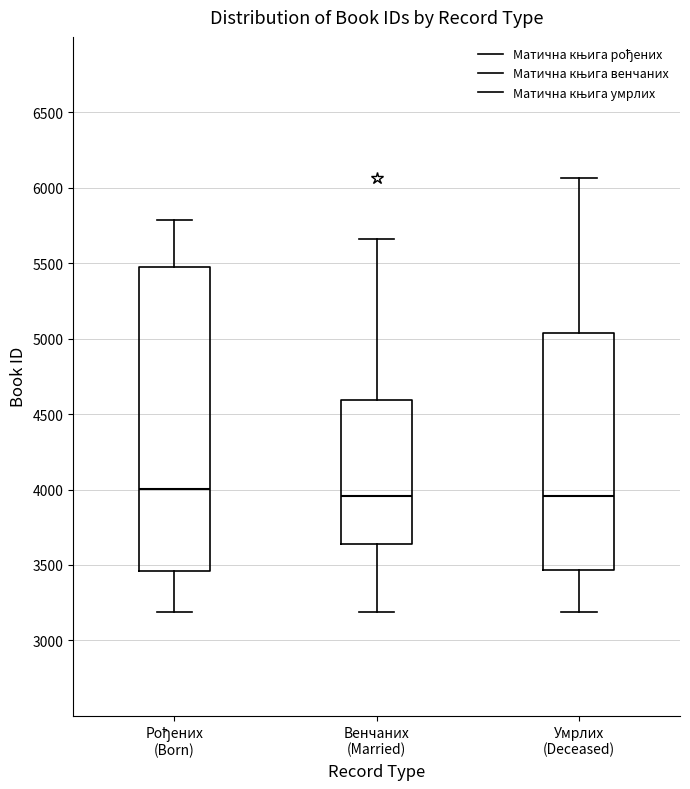

Reading left to right, read every box against the y-axis: the position of its median line, the range the box covers, and the ends of its whiskers. The values are not printed on the chart, so give them approximately, as read against the axis.

Рођених (Born): median 4000, box 3450 to 5450, whiskers 3200 to 5800
Венчаних (Married): median 3950, box 3650 to 4600, whiskers 3200 to 5650
Умрлих (Deceased): median 3950, box 3450 to 5050, whiskers 3200 to 6050